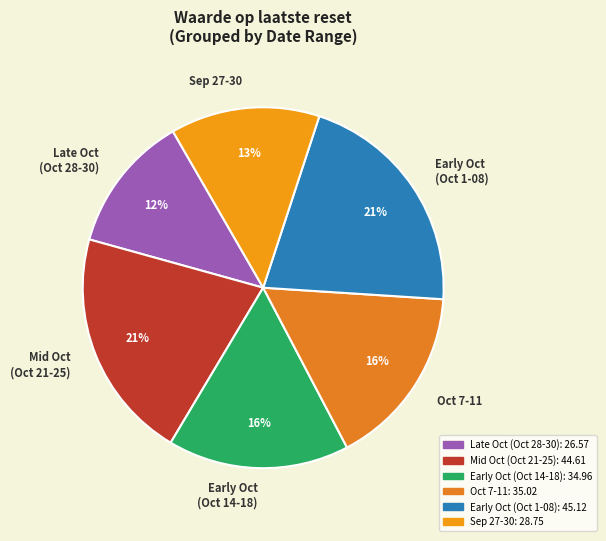

Approximately how many times larger is the value at Early Oct (Oct 14-18) compared to Early Oct (Oct 1-08)?

0.8